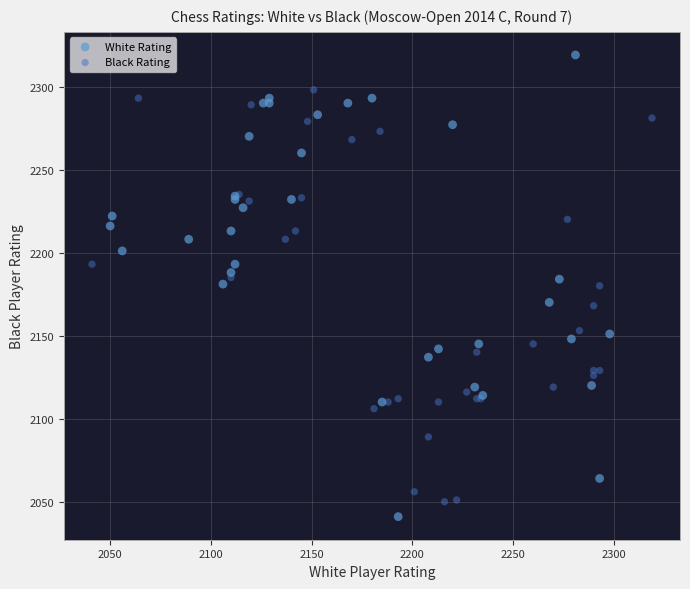

Which series has the widest spread of Y values?

White Rating